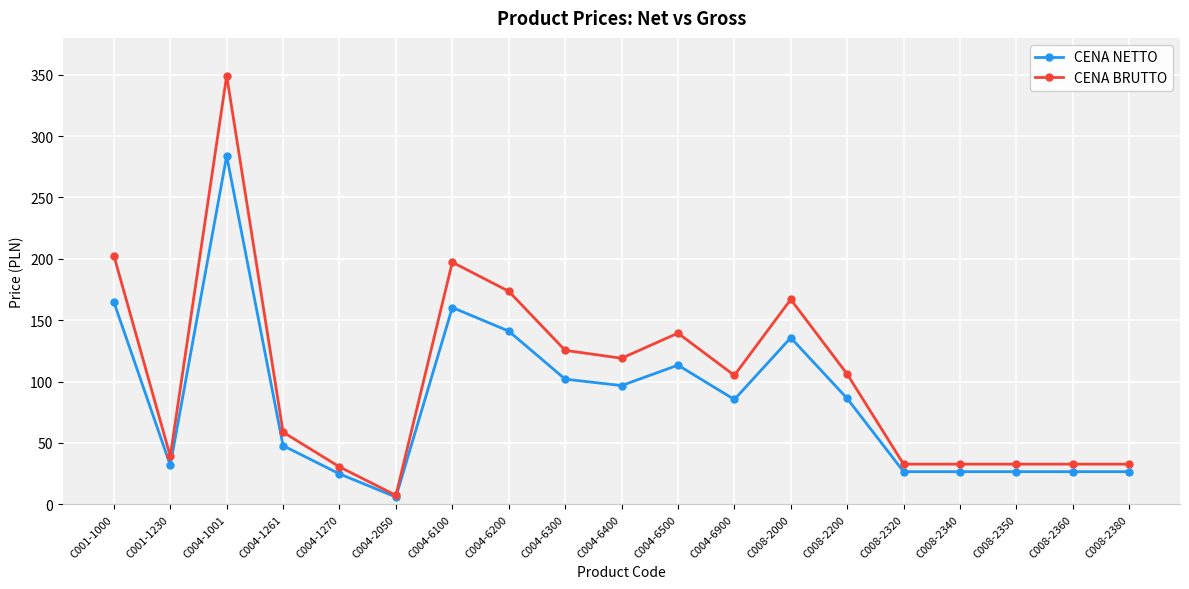

True or false: CENA BRUTTO has more than 0 interior local peaks.

True